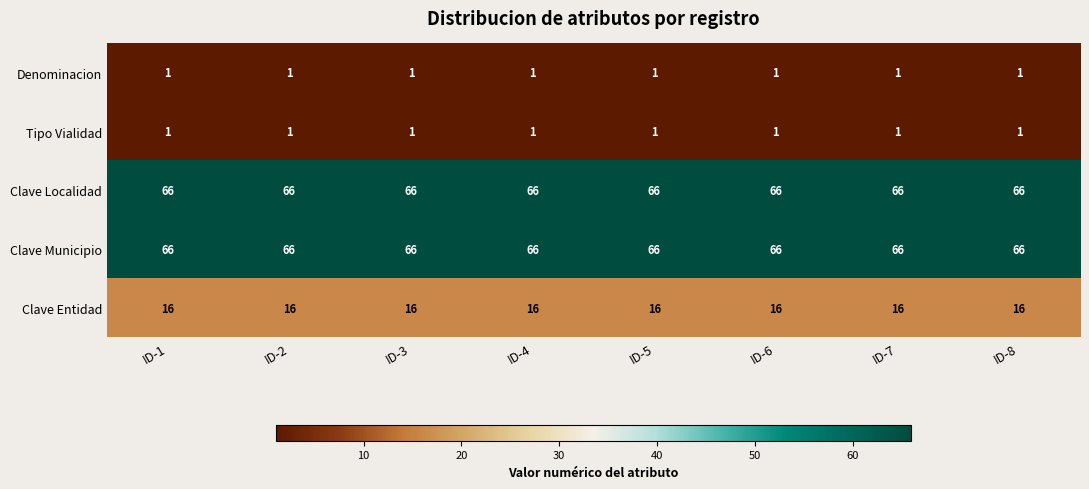

At how many categories does at least one series exceed 19?

8